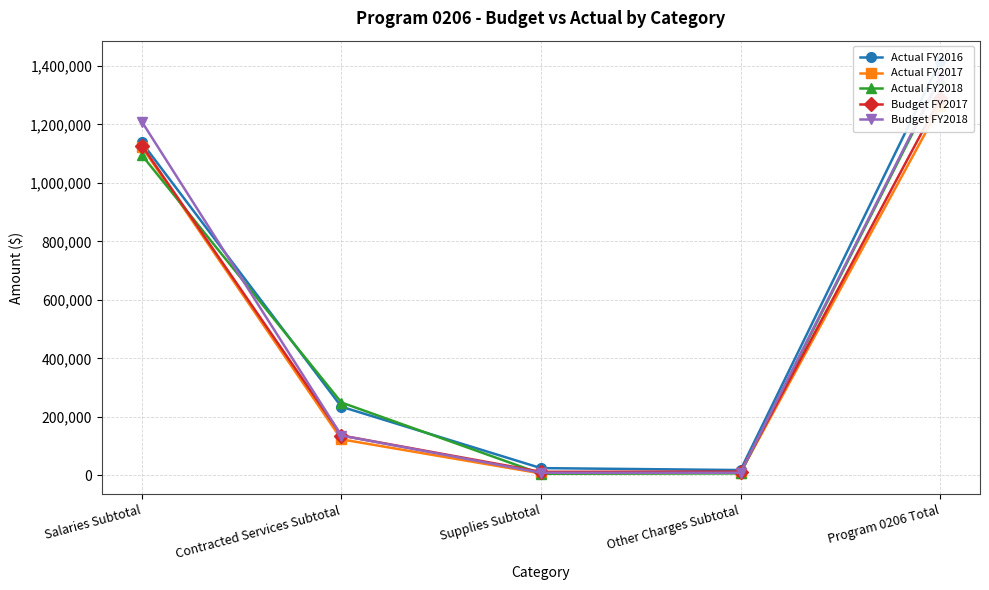

Does the chart have visible grid lines?

Yes